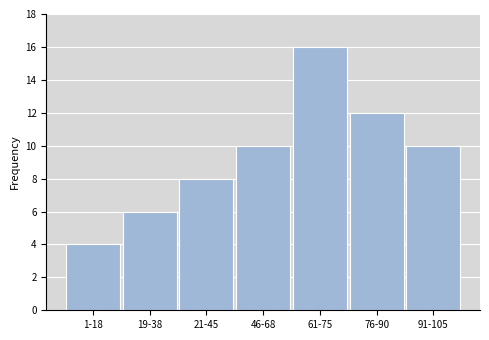

Reading left to right, extract all data points from this chart.

4	6	8	10	16	12	10